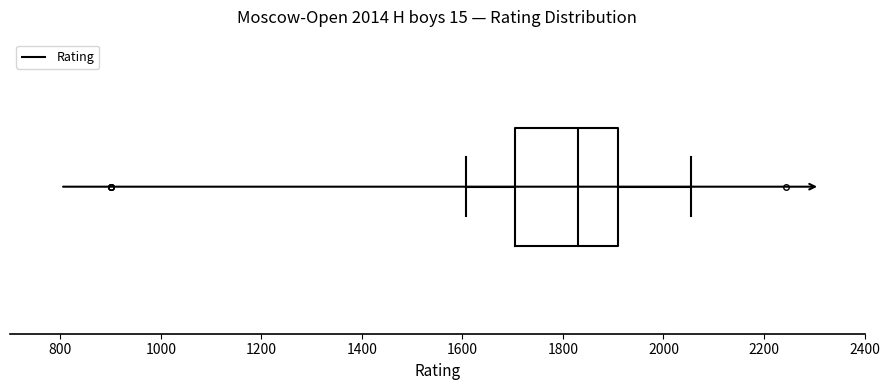

Where does the median line of the box sit on the x-axis? The values are not printed on the chart, so give them approximately, as read against the axis.

1820